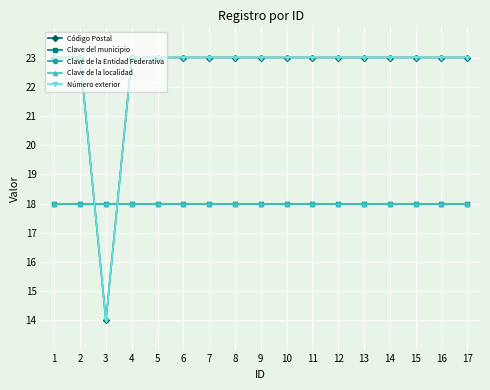

Which label corresponds to the largest value in the chart?

1